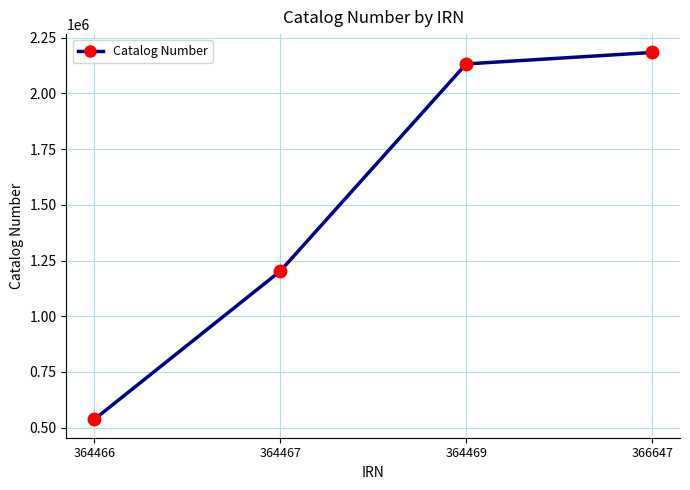

What is the difference between the values at 366647 and 364469?

51520